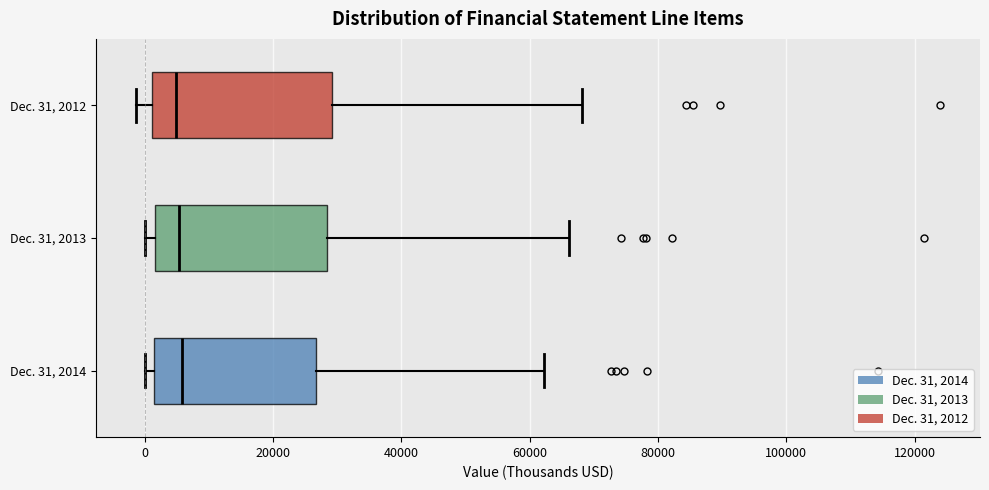

Where is the left edge of the box for Dec. 31, 2013 on the x-axis? The values are not printed on the chart, so give them approximately, as read against the axis.

2000